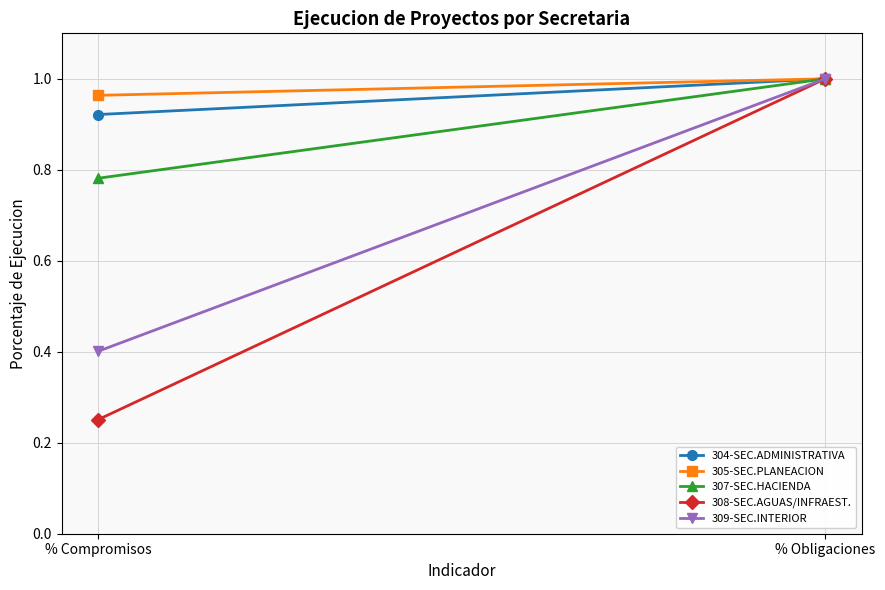

Which series has the widest spread of values?

308-SEC.AGUAS/INFRAEST.